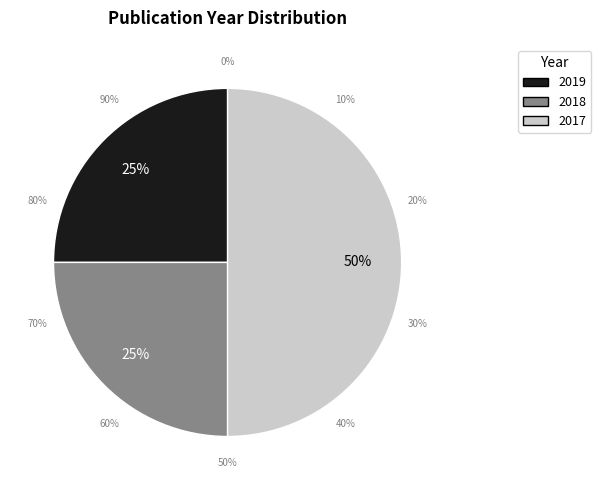

Is it true that Sanawar 2018 (Enhanced) is 34% of the pie?

False